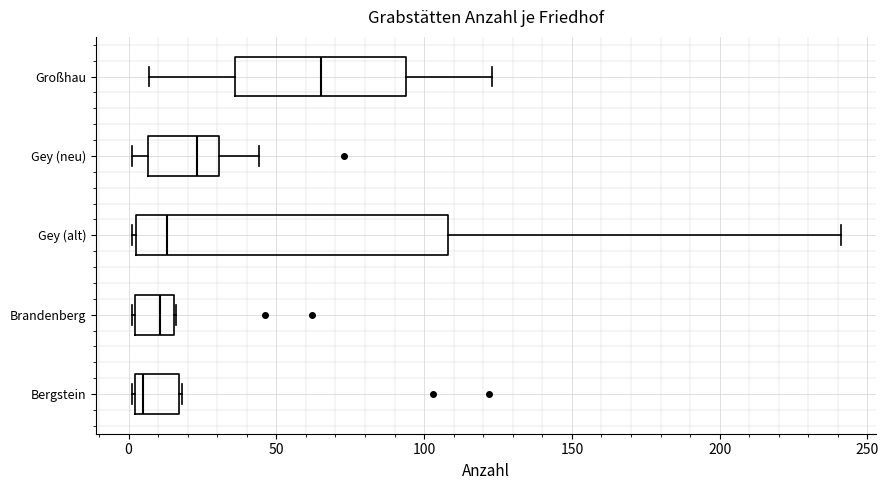

Where does the median line of the box for Bergstein sit on the x-axis? The values are not printed on the chart, so give them approximately, as read against the axis.

5